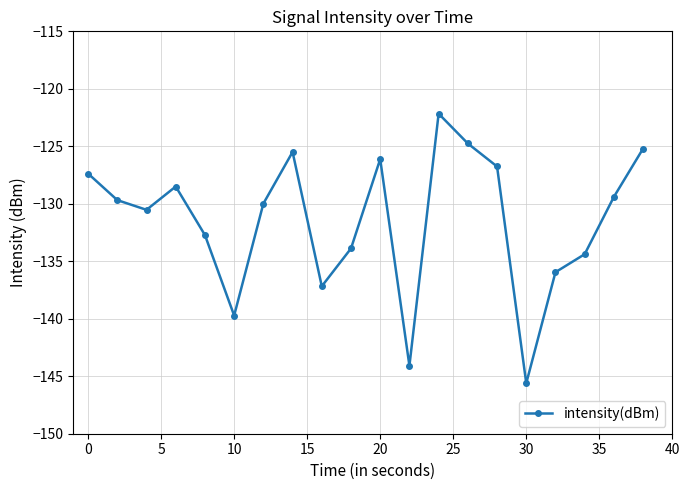

What is the value of the 3rd point from the left?

-130.5